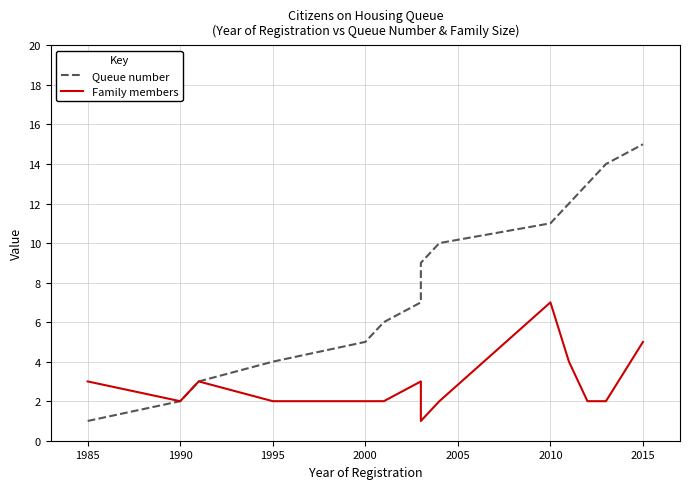

Rank the series by their maximum value, from lowest to highest.

Family members, Queue number